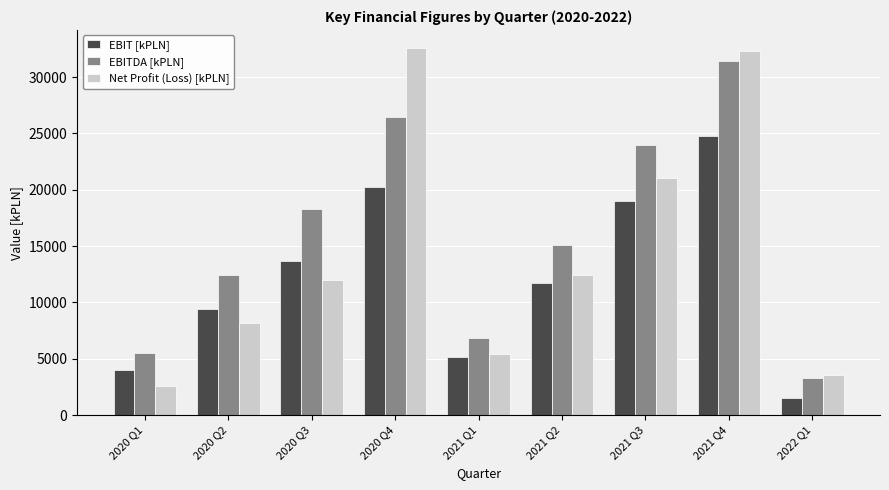

How many data points in EBITDA [kPLN] are above 15082?

5